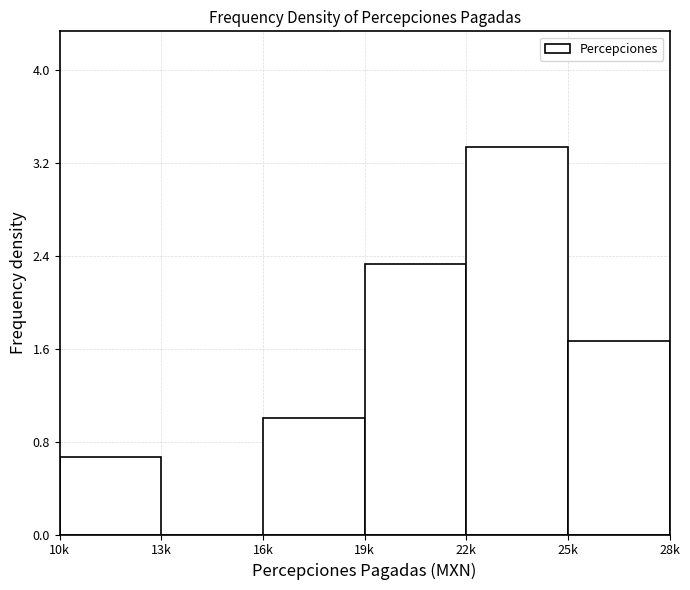

Reading left to right, transcribe all the data shown in this chart.

10k=0.7	13k=0.0	16k=1.0	19k=2.3	22k=3.3	25k=1.7